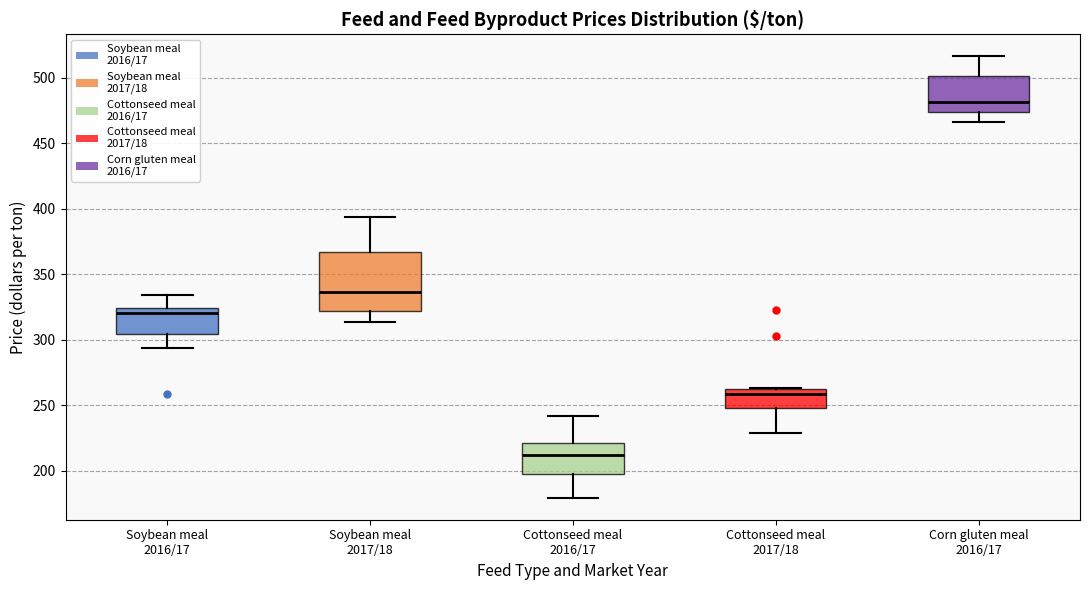

Where does the lower whisker of the box for Cottonseed meal 2016/17 end on the y-axis? The values are not printed on the chart, so give them approximately, as read against the axis.

180